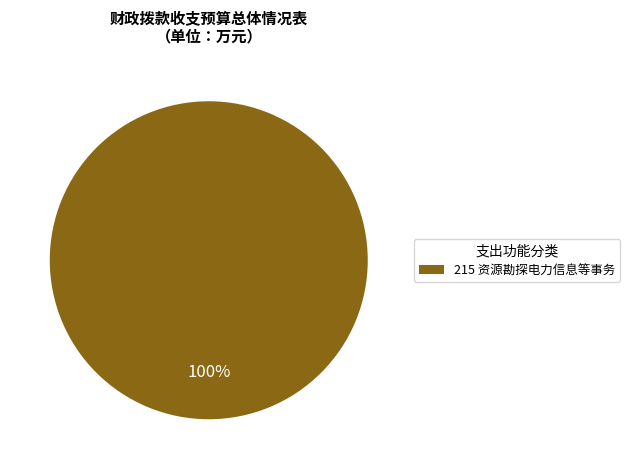

What percentage is the 215 资源勘探电力信息等事务 slice, to the nearest percent?

100%